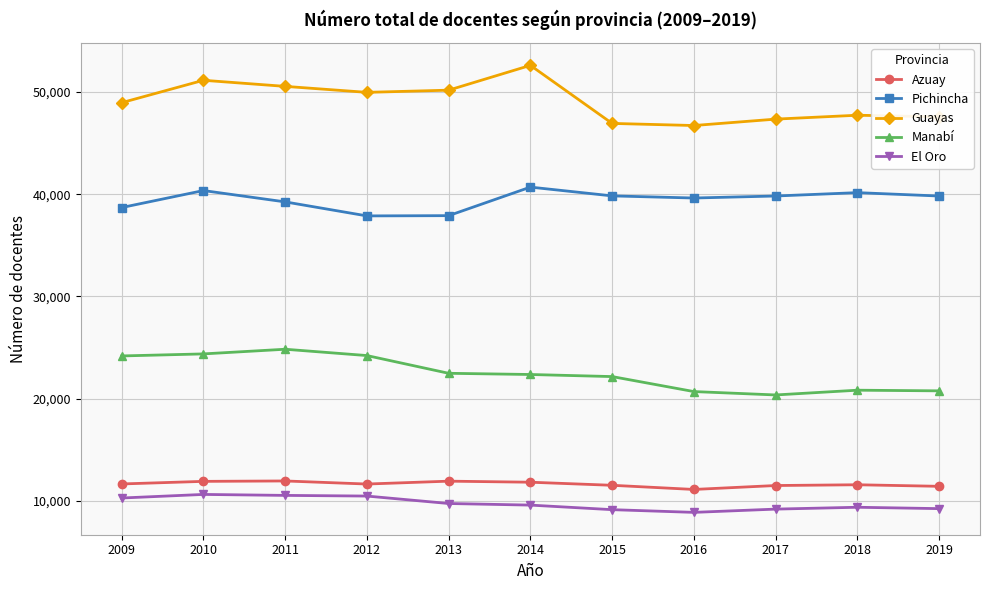

At which category does Manabí reach its first local peak?

2011